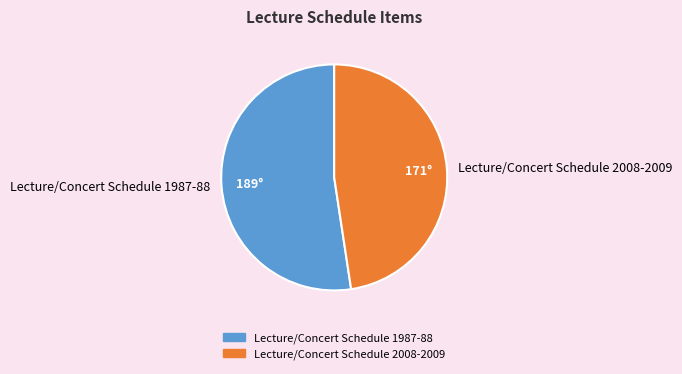

Is it true that Lecture/Concert Schedule 2008-2009 is 58% of the pie?

False